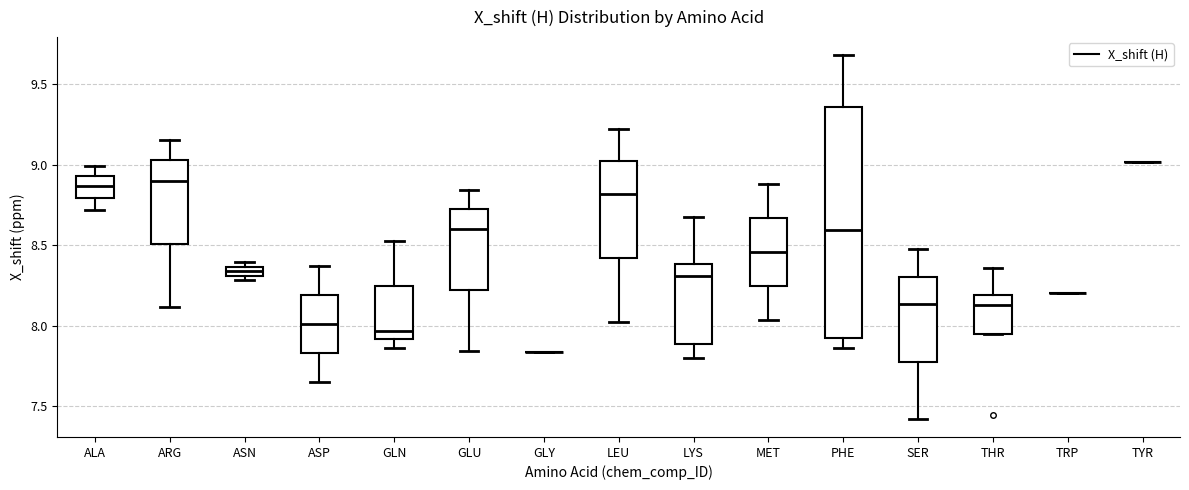

Which box is the tallest, from its lower edge to its upper edge?

PHE